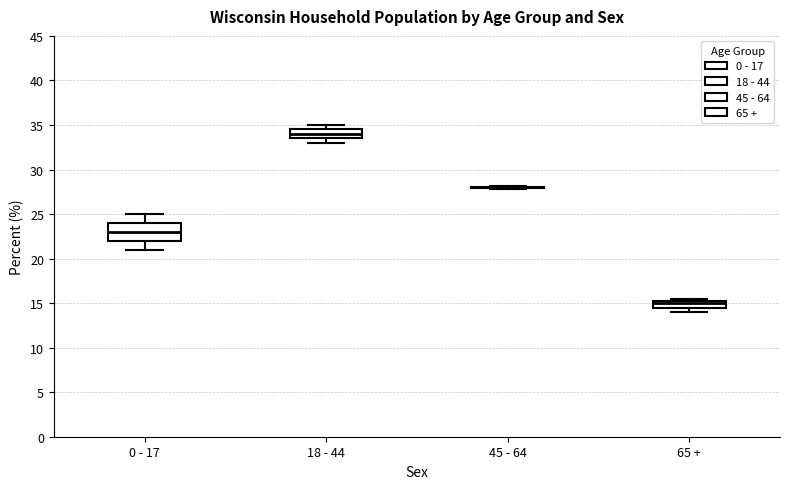

Reading left to right, transcribe this box plot: for each box, give where its median line is, the range the box spans, and where its two whiskers end, as read against the y-axis. The values are not printed on the chart, so give them approximately, as read against the axis.

0 - 17: median 23.0, box 22.0 to 24.0, whiskers 21.0 to 25.0
18 - 44: median 34.0, box 33.5 to 34.5, whiskers 33.0 to 35.0
45 - 64: box collapsed to a line at 28.0, whiskers 28.0 to 28.0
65 +: median 15.0, box 14.5 to 15.5, whiskers 14.0 to 15.5 (just above the box's upper edge)